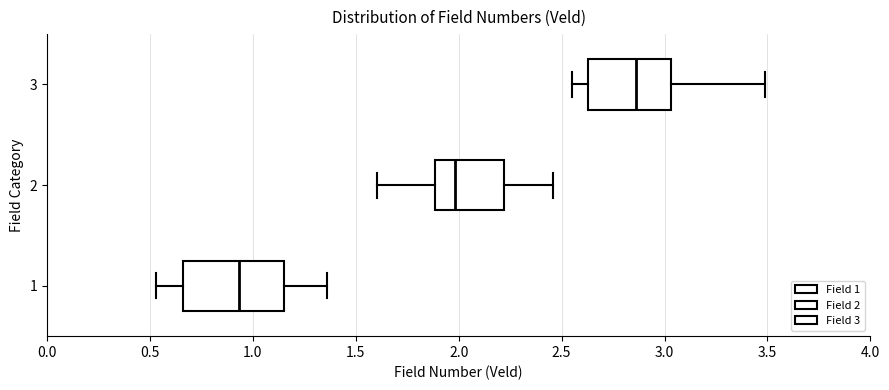

Reading bottom to top, read every box against the x-axis: the position of its median line, the range the box covers, and the ends of its whiskers. The values are not printed on the chart, so give them approximately, as read against the axis.

1: median 0.95, box 0.65 to 1.15, whiskers 0.55 to 1.35
2: median 2.00, box 1.90 to 2.20, whiskers 1.60 to 2.45
3: median 2.85, box 2.65 to 3.05, whiskers 2.55 to 3.50